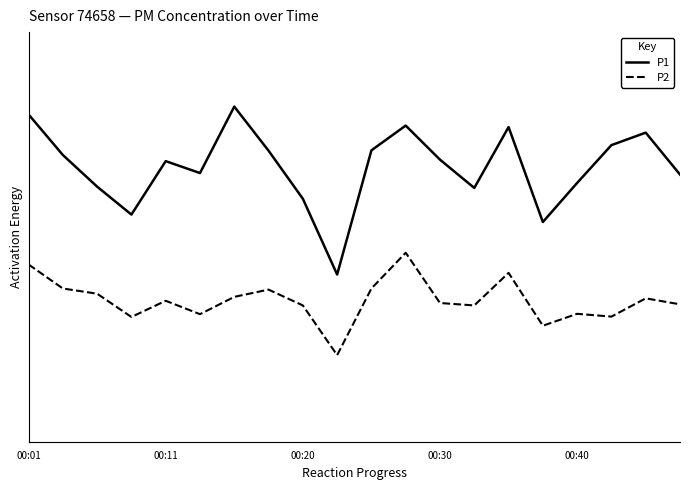

Which series has the largest total across all categories?

P1